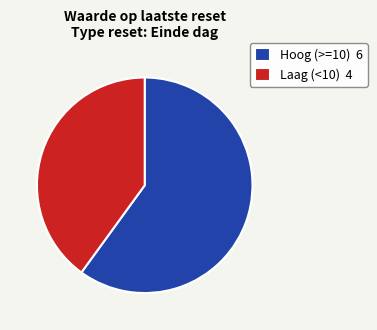

Which has a higher value, Laag (<10) 4 or Hoog (>=10) 6?

Hoog (>=10) 6